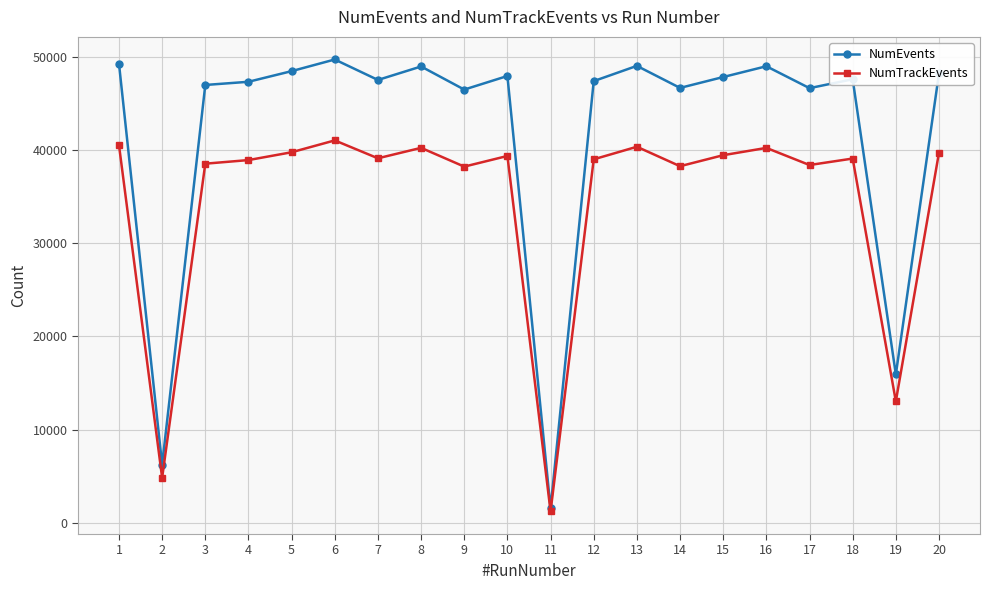

The value of NumTrackEvents at 3 is 38519. True or false?

True